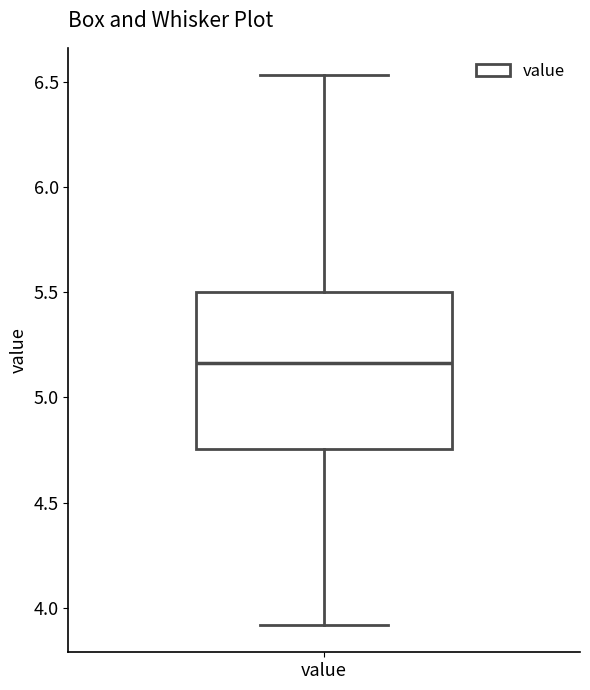

Read this box plot against the y-axis: the position of the median line, the range covered by the box, and the ends of both whiskers. The values are not printed on the chart, so give them approximately, as read against the axis.

median 5.15, box 4.75 to 5.50, whiskers 3.90 to 6.55